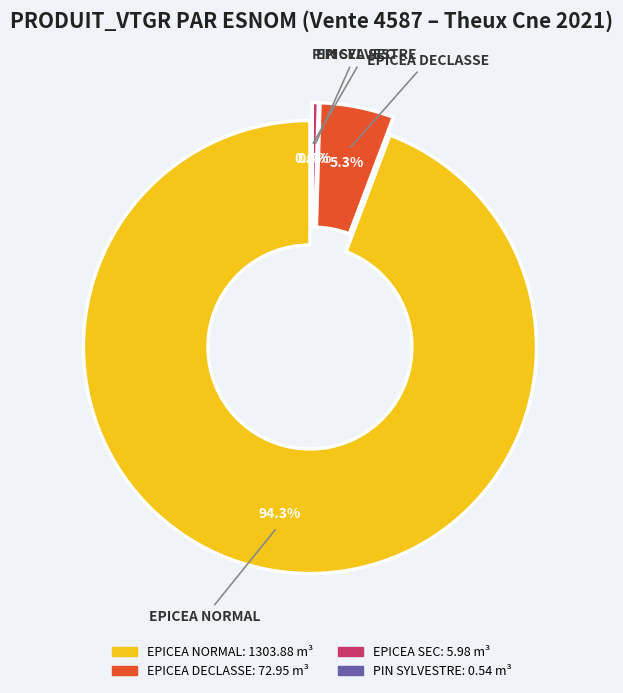

What is the largest slice in the pie chart?

EPICEA